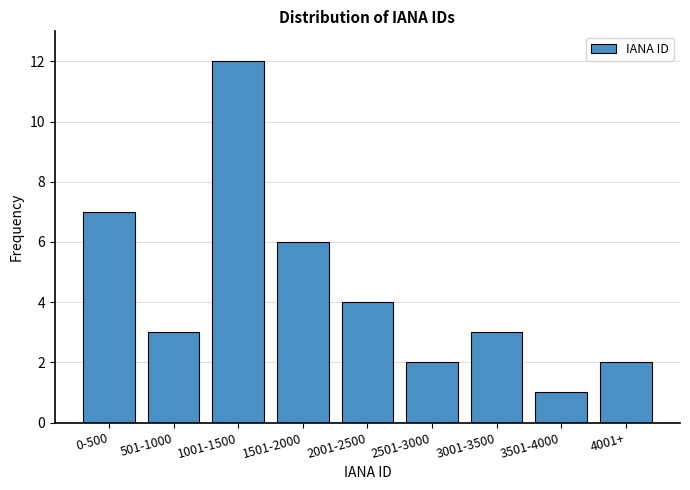

Reading left to right, transcribe all the data shown in this chart.

7	3	12	6	4	2	3	1	2